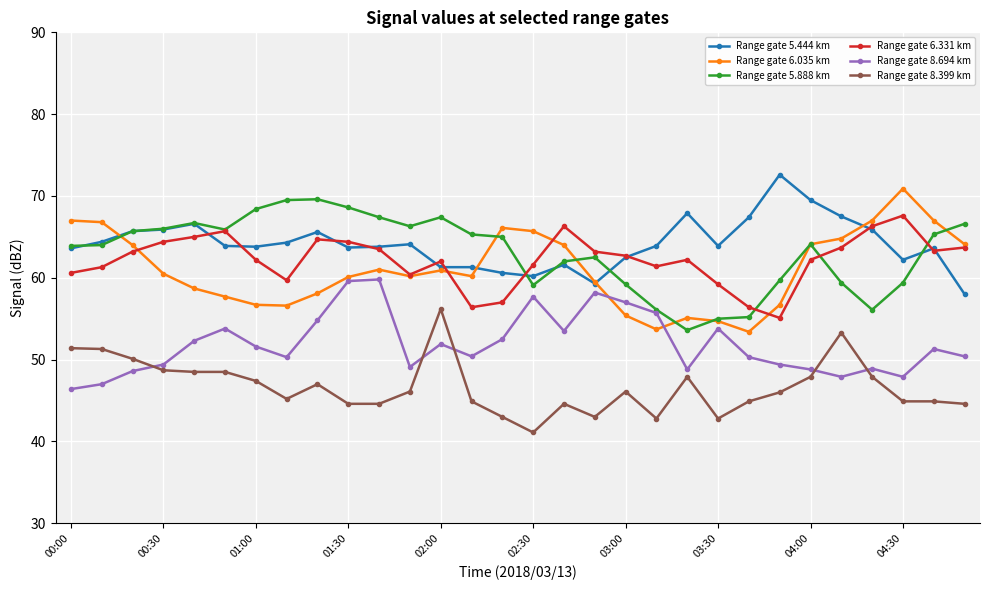

What is the smallest value displayed?

41.1